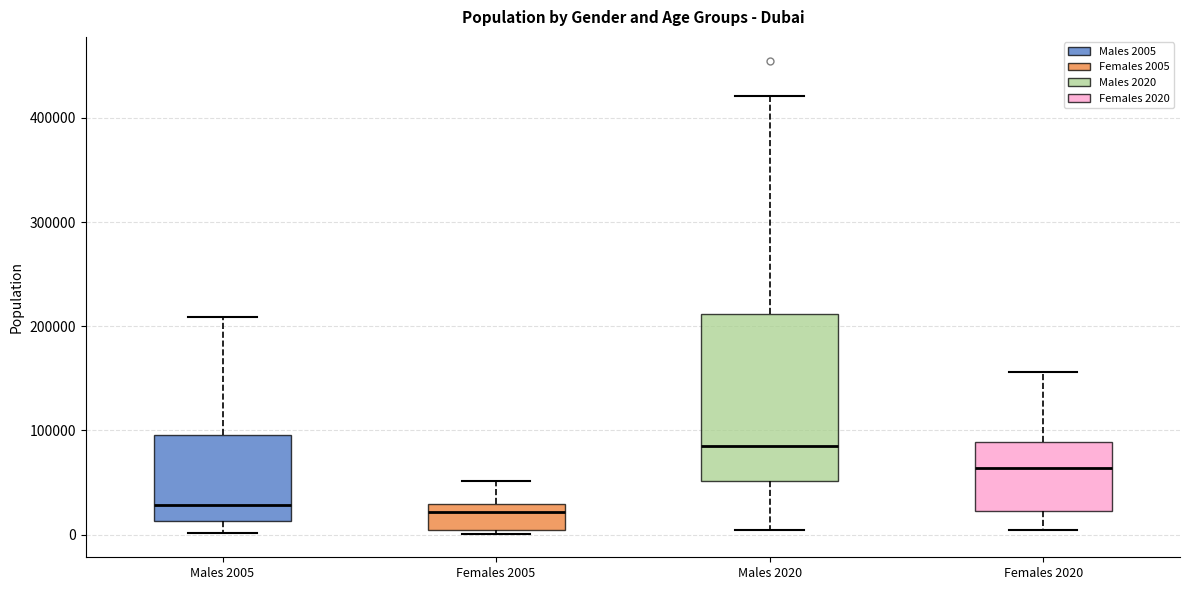

Where does the lower whisker of the box for Males 2005 end on the y-axis? The values are not printed on the chart, so give them approximately, as read against the axis.

0